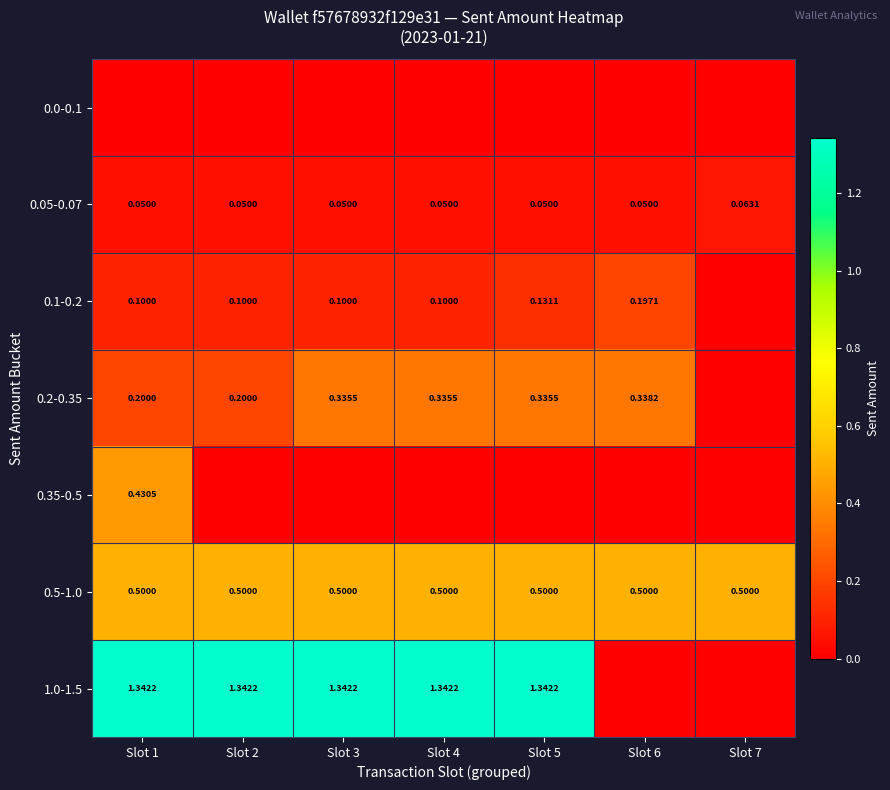

Is the value of 0.05-0.07 at Slot 3 greater than the value of 0.2-0.35 at Slot 3?

No